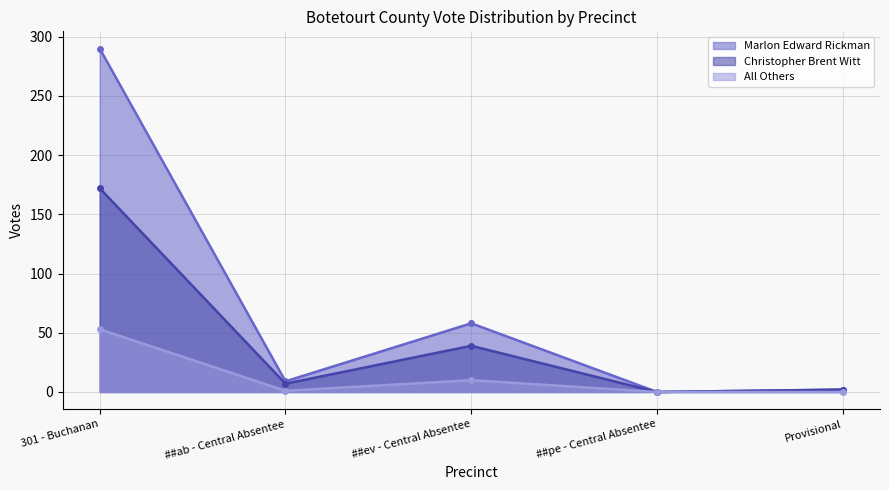

What is the difference between the Christopher Brent Witt values at ##ab - Central Absentee and 301 - Buchanan?

165